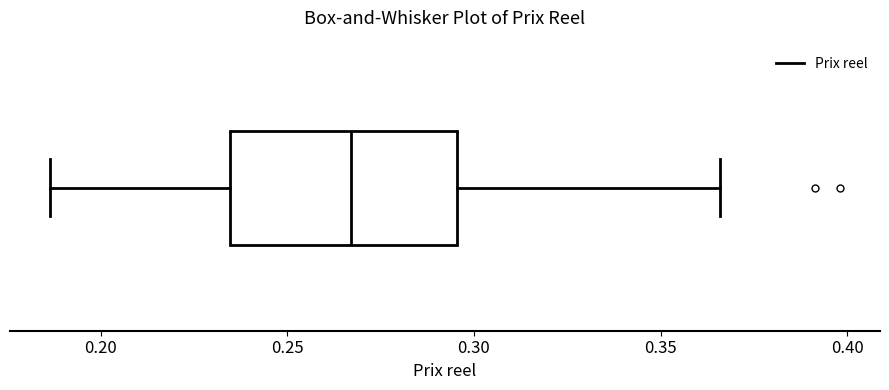

Read this box plot against the x-axis: the position of the median line, the range covered by the box, and the ends of both whiskers. The values are not printed on the chart, so give them approximately, as read against the axis.

median 0.265, box 0.235 to 0.295, whiskers 0.185 to 0.365